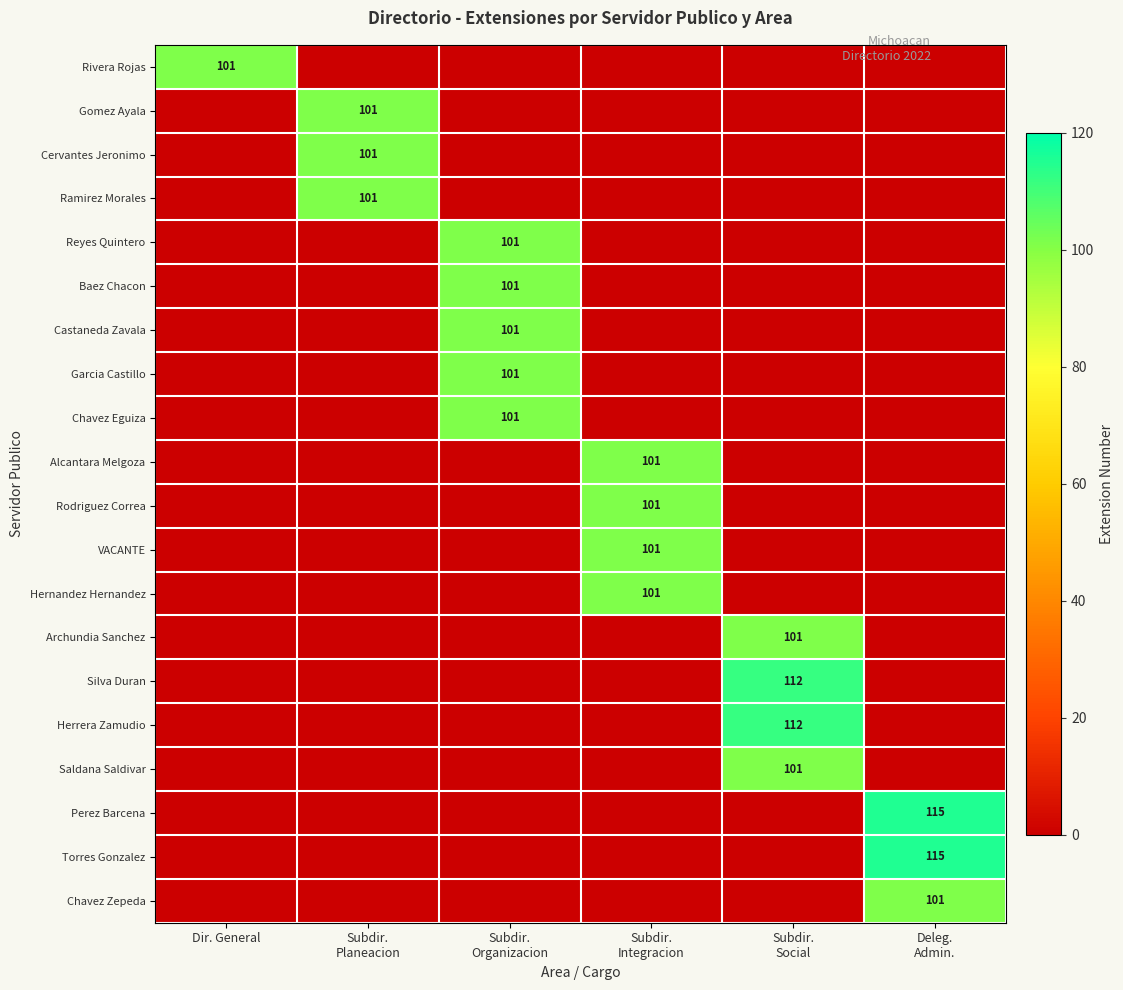

What is the spread (max minus min) of values at Dir. General?

101